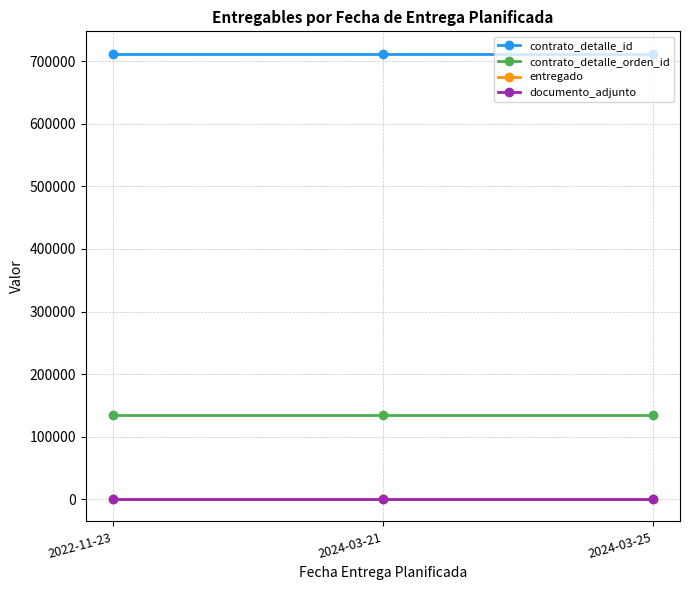

Is this an area chart (filled region under the line)?

No